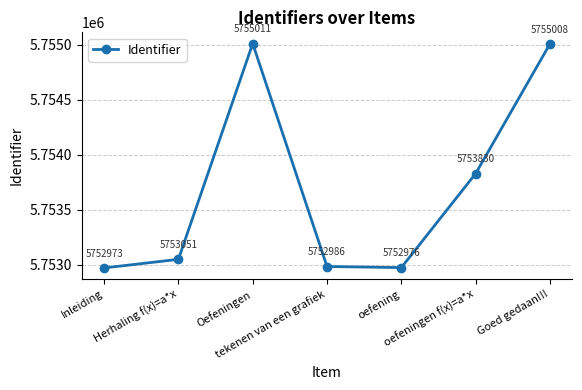

What is the label of the 6th point from the left?

oefeningen f(x)=a*x